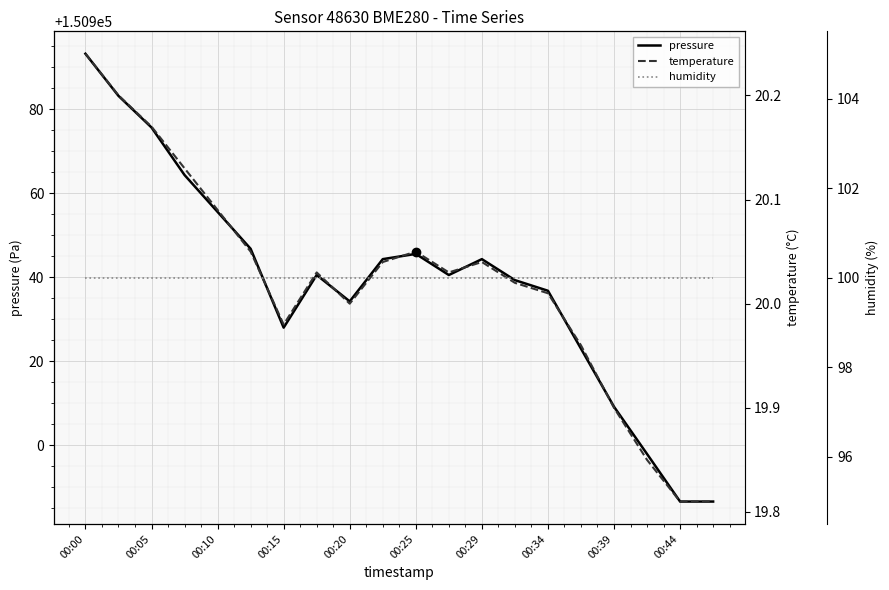

What is the difference between the highest and lowest values at 13?

150919.3